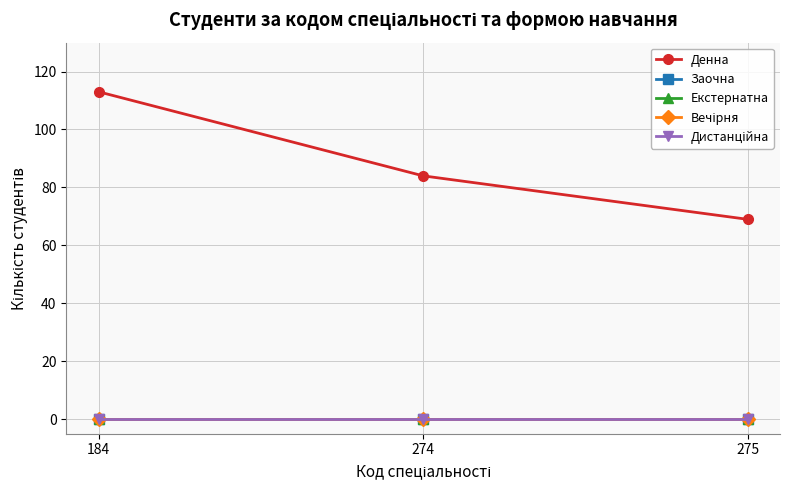

Is this an area chart (filled region under the line)?

No